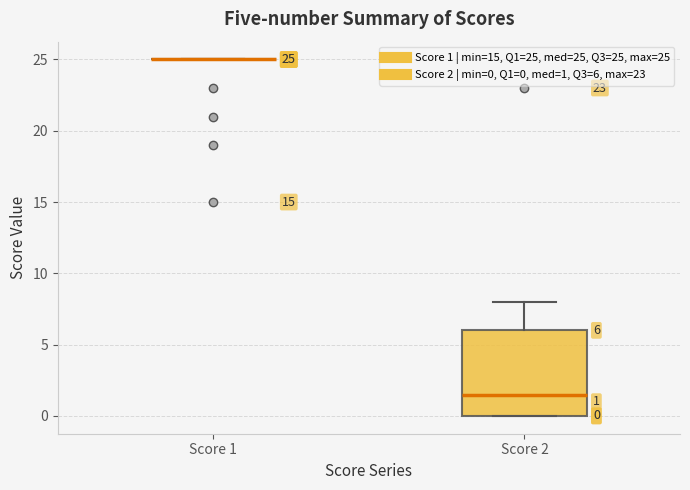

Comparing the boxes themselves (not the whiskers), which one is the tallest?

Score 2